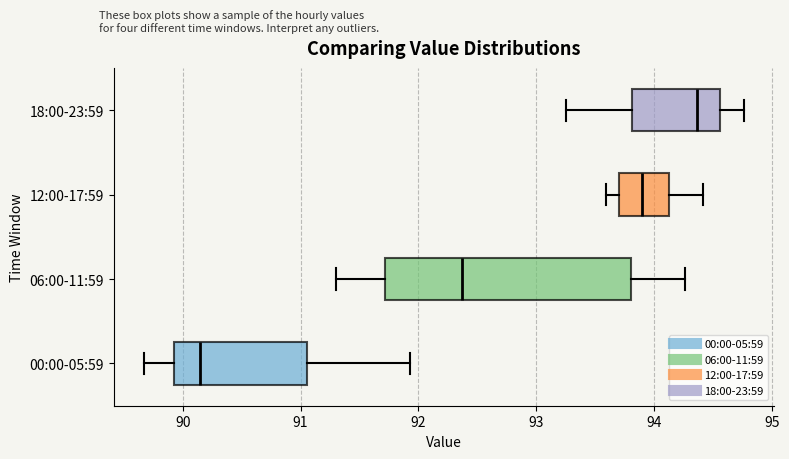

Reading bottom to top, read every box against the x-axis: the position of its median line, the range the box covers, and the ends of its whiskers. The values are not printed on the chart, so give them approximately, as read against the axis.

00:00-05:59: median 90.2, box 89.9 to 91.1, whiskers 89.7 to 91.9
06:00-11:59: median 92.4, box 91.7 to 93.8, whiskers 91.3 to 94.3
12:00-17:59: median 93.9, box 93.7 to 94.1, whiskers 93.6 to 94.4
18:00-23:59: median 94.4, box 93.8 to 94.6, whiskers 93.3 to 94.8